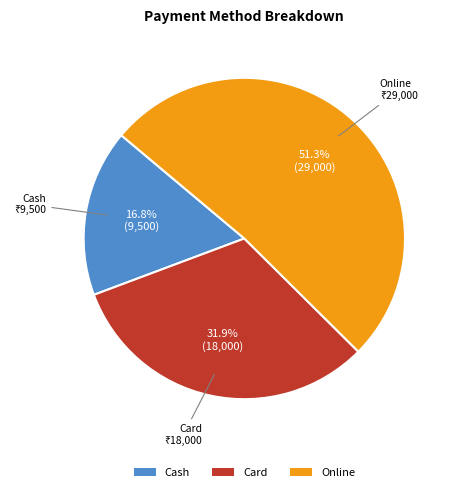

What is the ratio of the value at Cash to the value at Online?

0.3